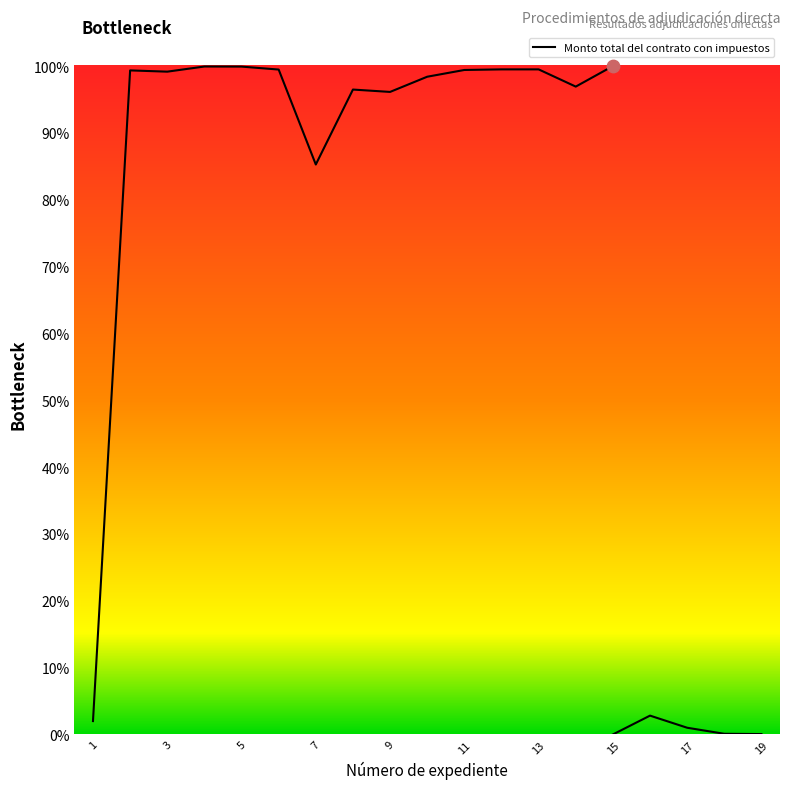

Between 15 and 5, which is larger?

5